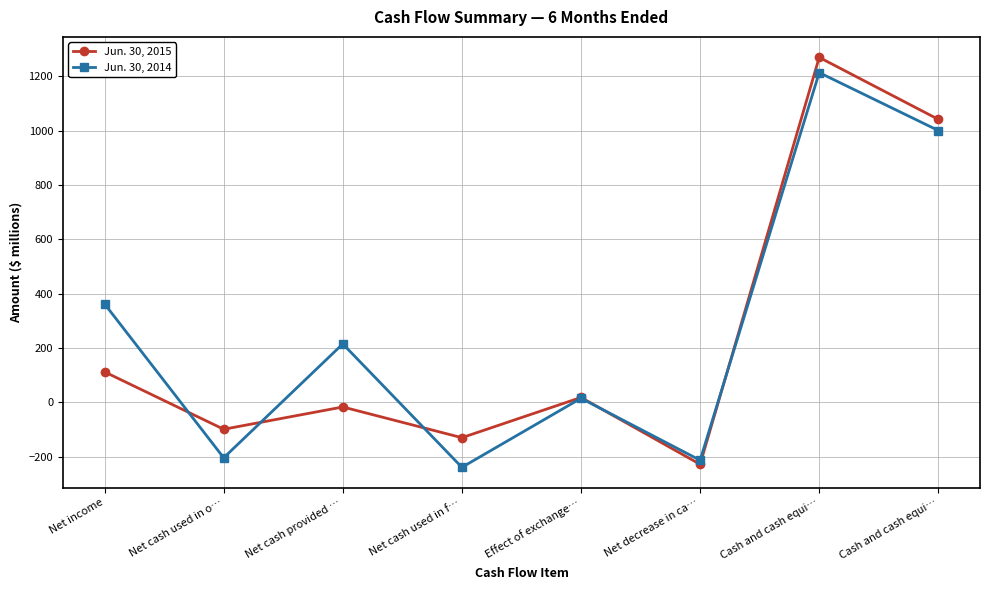

Which category has the highest value in the Jun. 30, 2015 series?

Cash and cash equi…